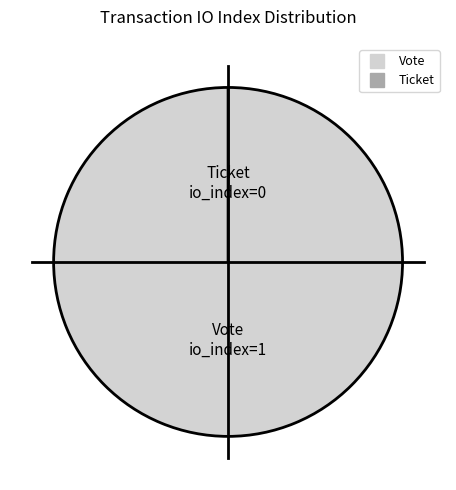

How much of the chart is everything except Ticket?

100.0%